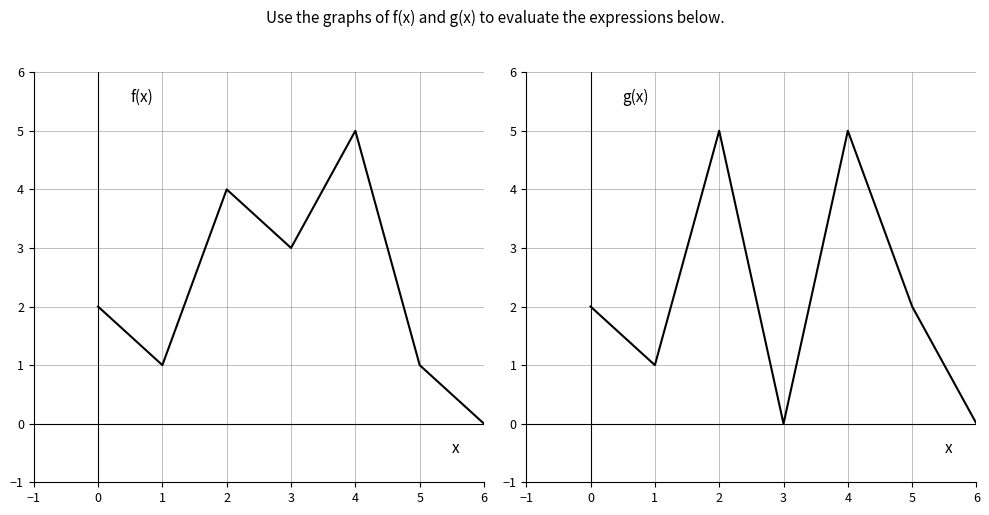

Which series has the widest spread of values?

f(x)